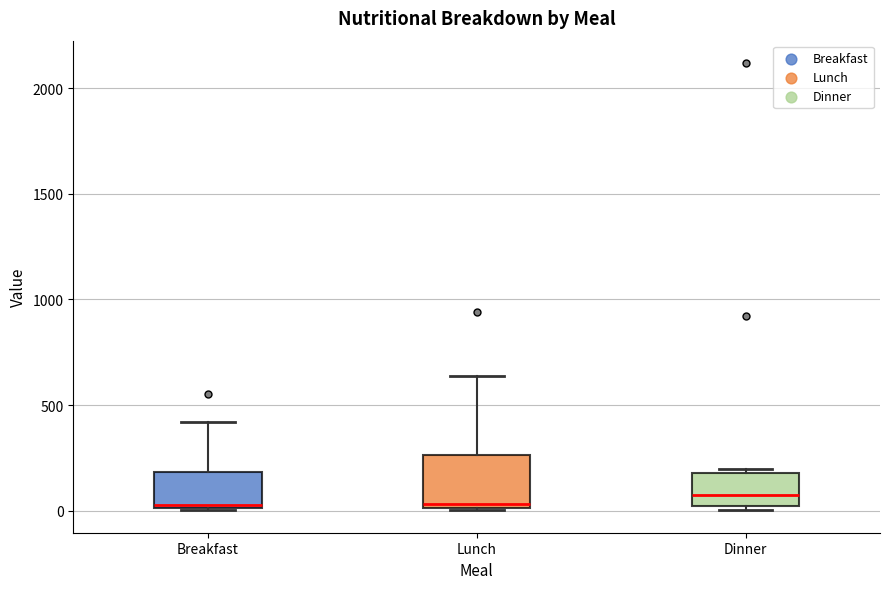

Reading left to right, read every box against the y-axis: the position of its median line, the range the box covers, and the ends of its whiskers. The values are not printed on the chart, so give them approximately, as read against the axis.

Breakfast: median 50, box 0 to 200, whiskers 0 to 400
Lunch: median 50, box 0 to 250, whiskers 0 to 650
Dinner: median 50, box 0 to 200, whiskers 0 (just below the box's lower edge) to 200 (just above the box's upper edge)